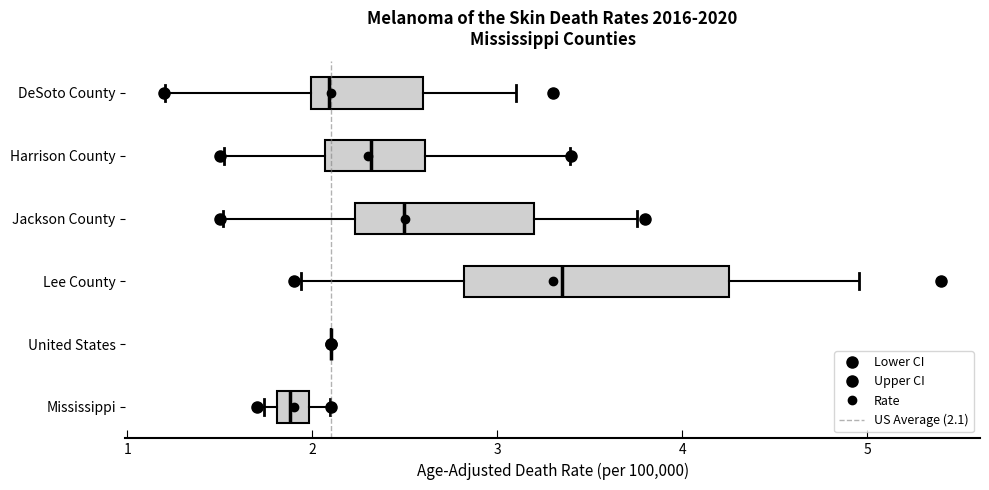

Which box is the widest, from its left edge to its right edge?

Lee County